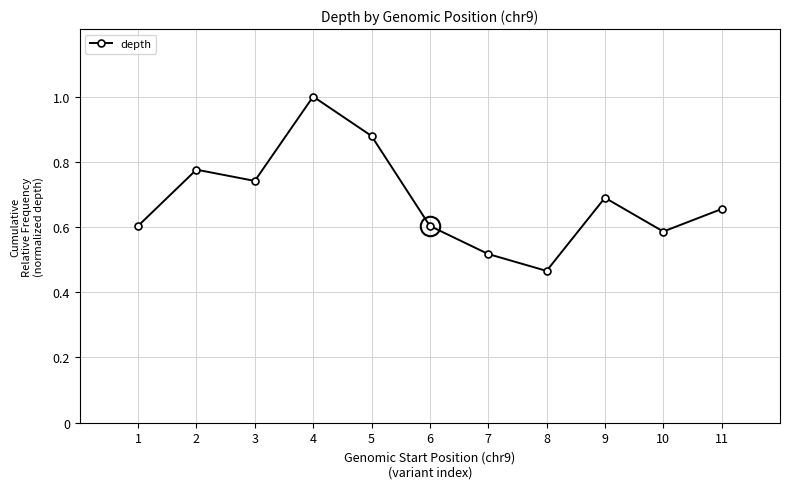

Which category has the lowest value across all series?

8